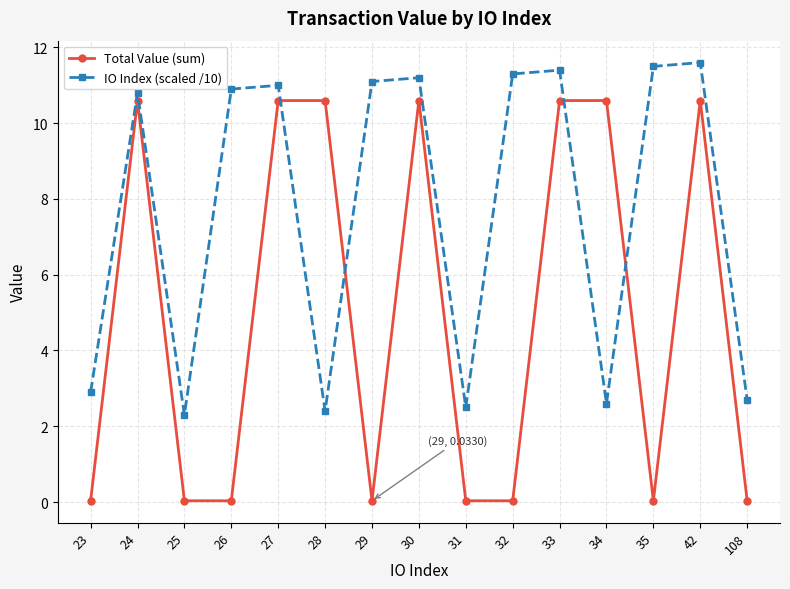

In IO Index (scaled /10), how many points are lower than both neighbors (excluding endpoints)?

4